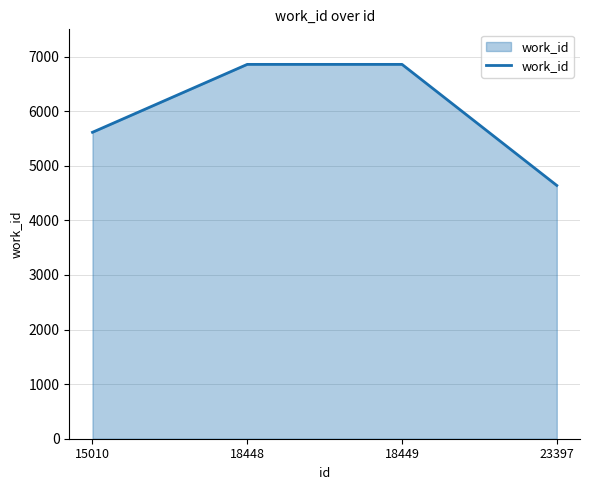

Count the number of categories in the chart.

4